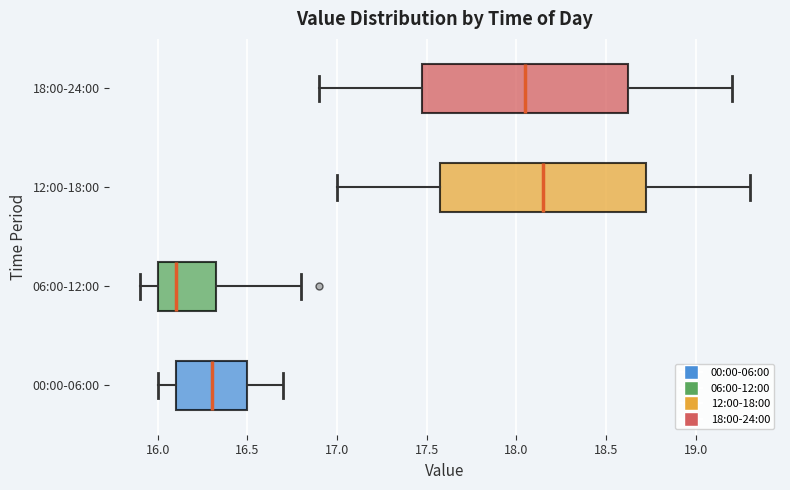

Which box's median line is the furthest to the right?

12:00-18:00